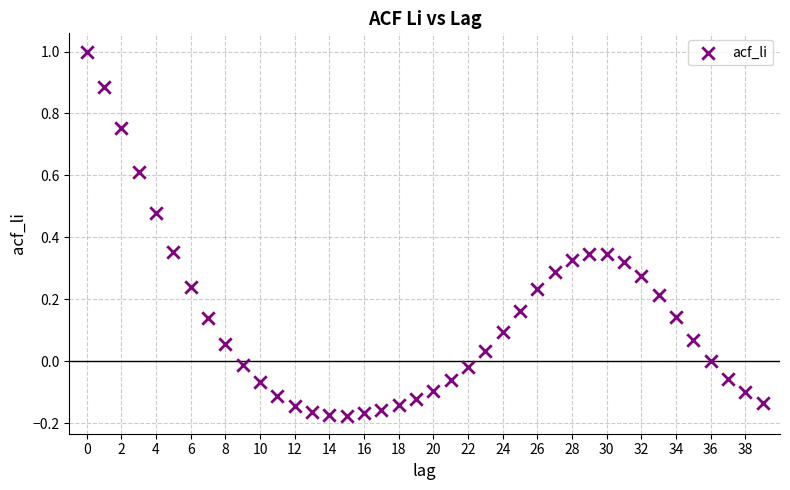

What is the range of Y values (max minus min)?

1.2